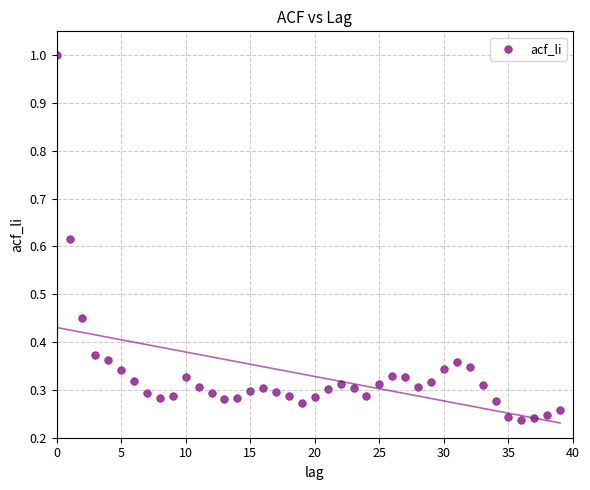

What is the range of Y values (max minus min)?

0.8